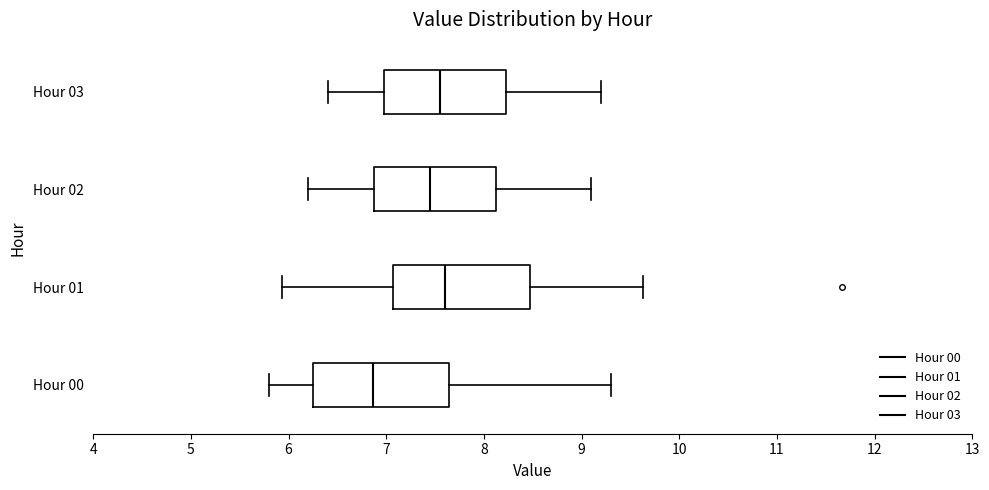

Reading bottom to top, read every box against the x-axis: the position of its median line, the range the box covers, and the ends of its whiskers. The values are not printed on the chart, so give them approximately, as read against the axis.

Hour 00: median 6.9, box 6.3 to 7.6, whiskers 5.8 to 9.3
Hour 01: median 7.6, box 7.1 to 8.5, whiskers 5.9 to 9.6
Hour 02: median 7.5, box 6.9 to 8.1, whiskers 6.2 to 9.1
Hour 03: median 7.6, box 7.0 to 8.2, whiskers 6.4 to 9.2